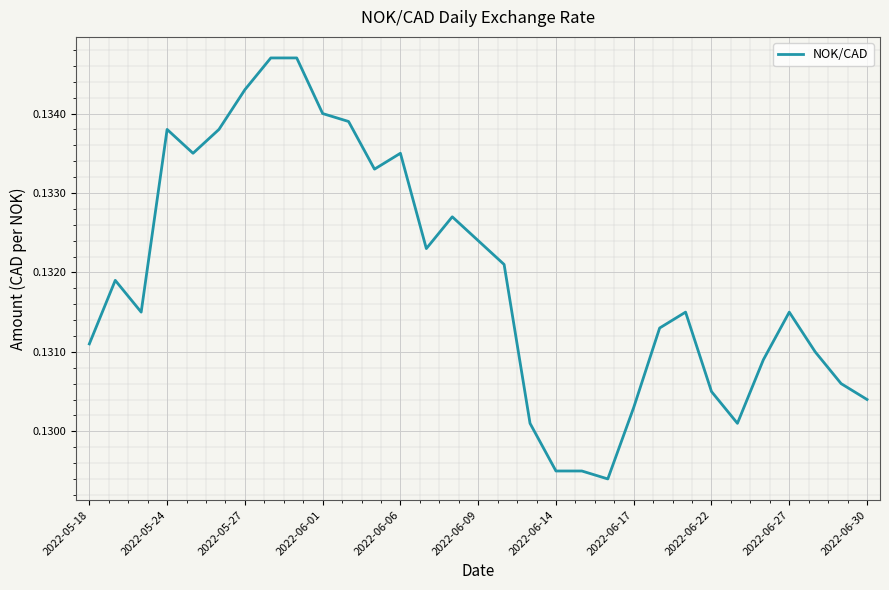

How many points are higher than both their immediate neighbors (excluding endpoints)?

6